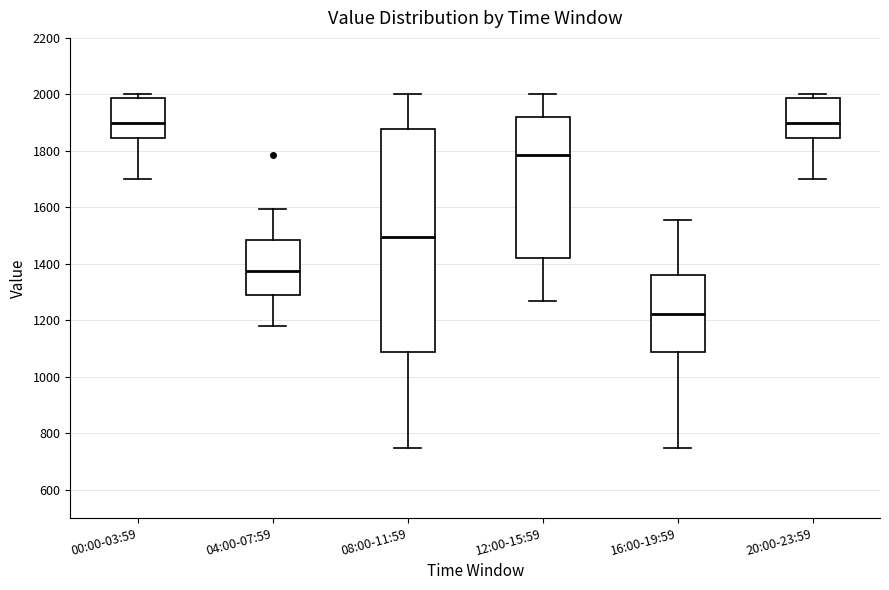

Where does the median line of the box for 04:00-07:59 sit on the y-axis? The values are not printed on the chart, so give them approximately, as read against the axis.

1380